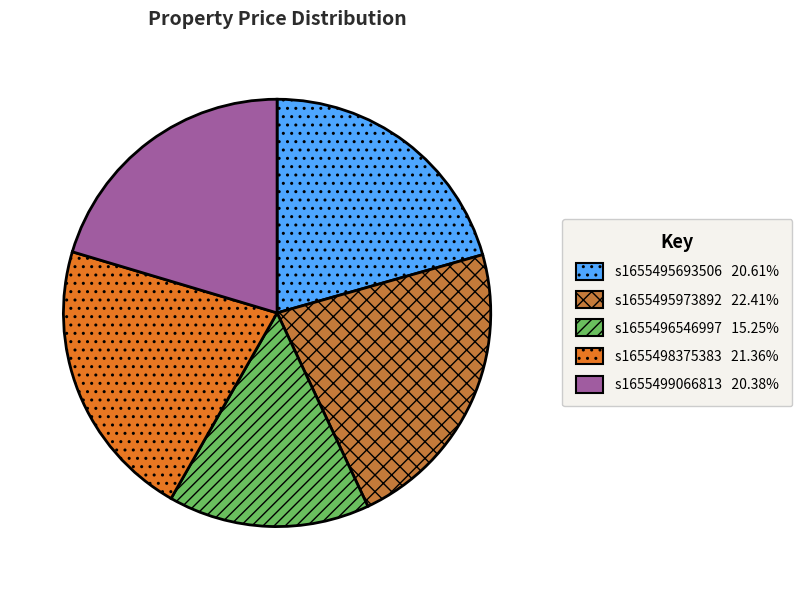

Approximately how many times larger is the value at s1655496546997 compared to s1655498375383?

0.7